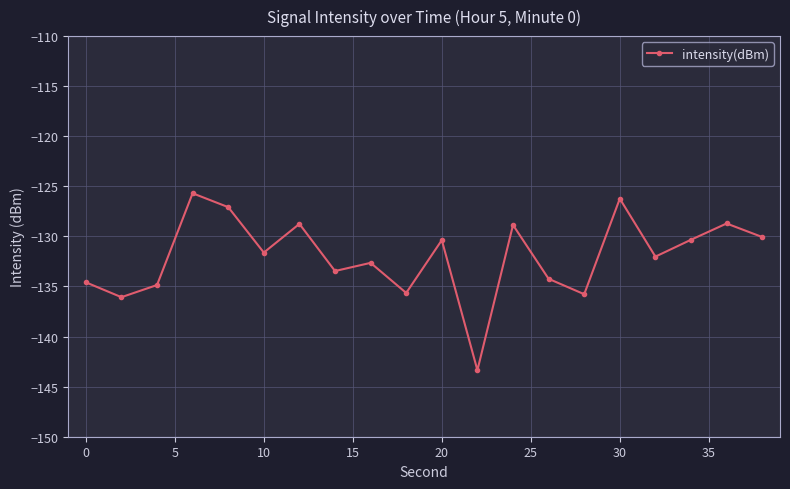

What is the minimum value shown in the chart?

-143.4